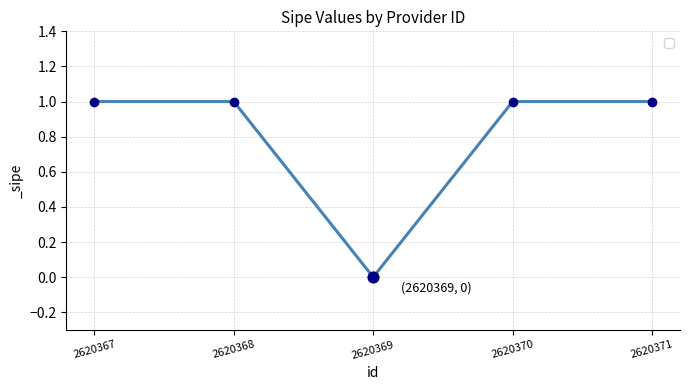

Between 2620369 and 2620371, which is larger?

2620371